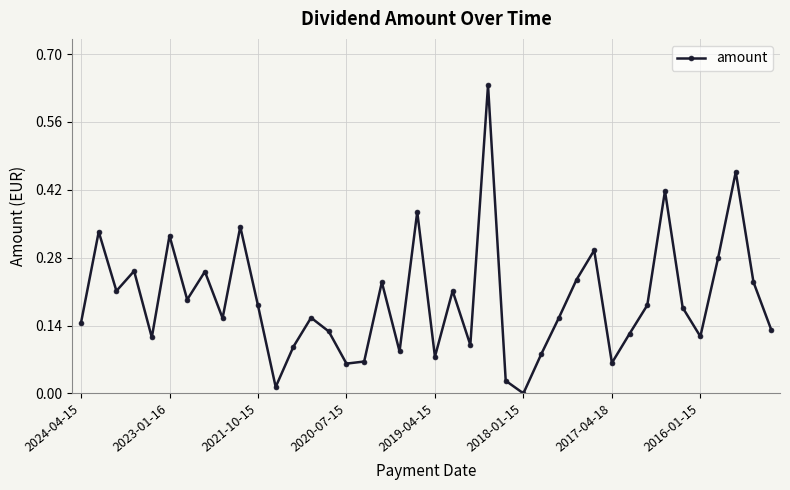

How many interior local valleys (lower than both neighbors) does the data have?

12